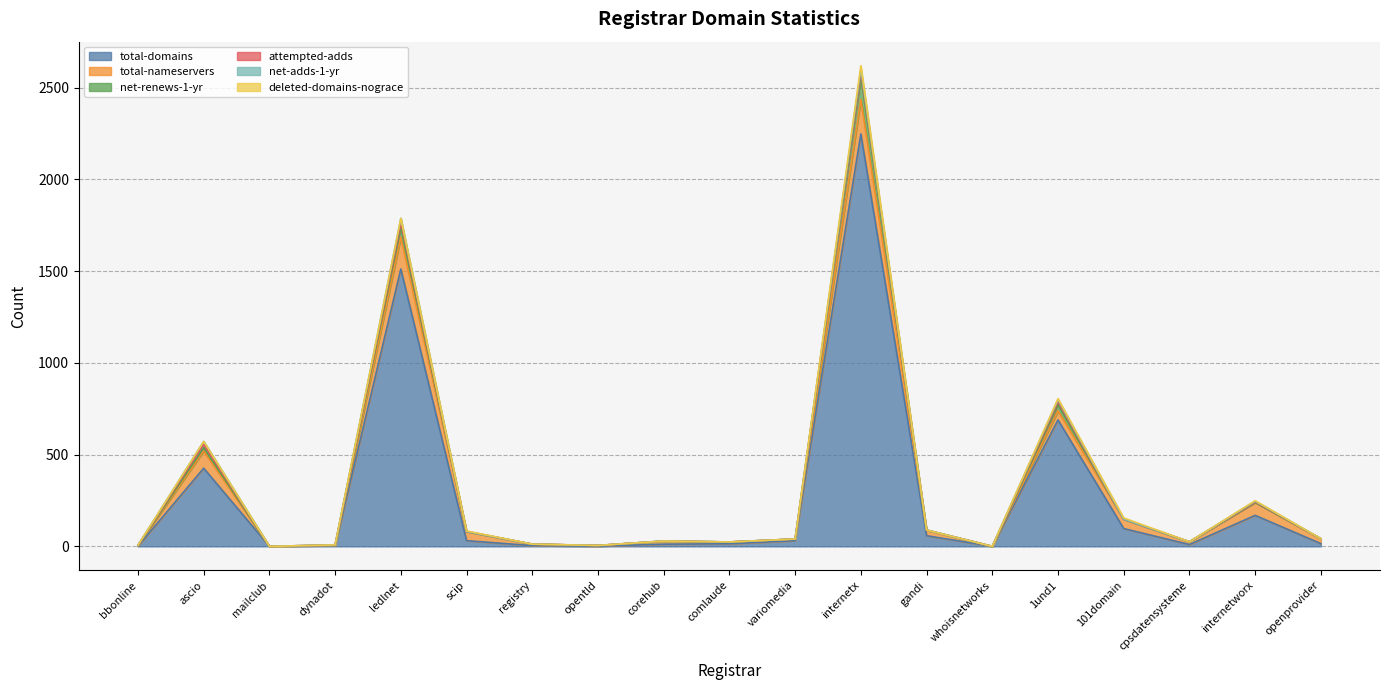

What is the approximate value of total-domains at ledlnet?

1512